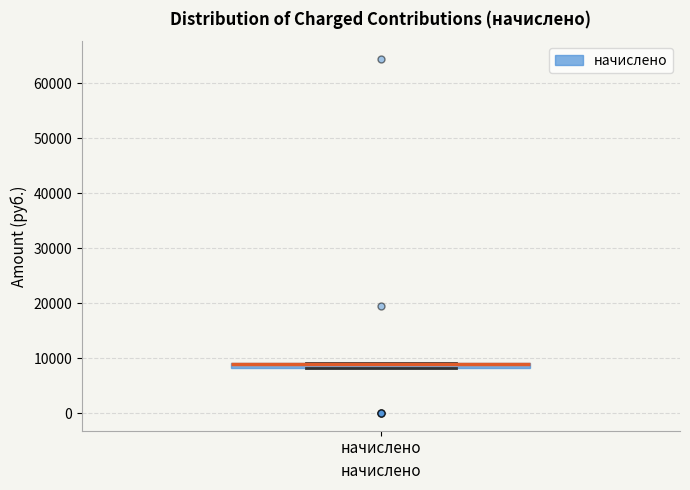

Where is the lower edge of the box for начислено on the y-axis? The values are not printed on the chart, so give them approximately, as read against the axis.

8000